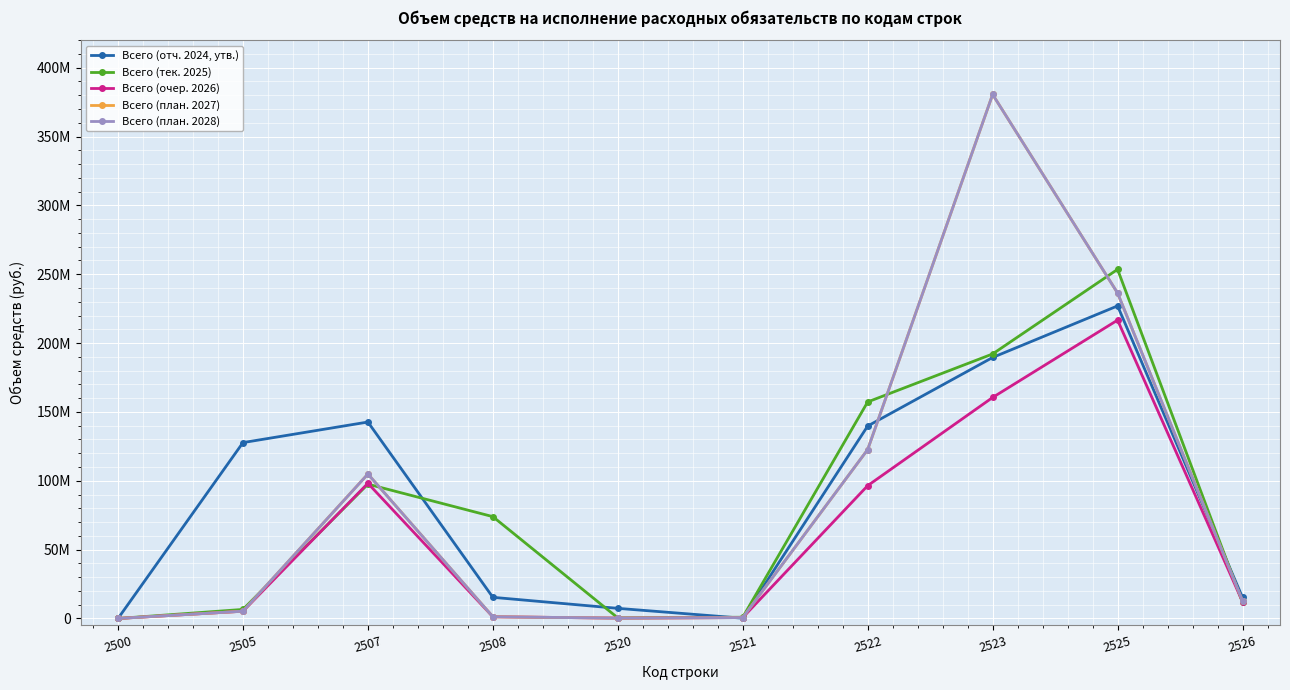

Rank the categories by Всего (отч. 2024, утв.) value from highest to lowest.

2525, 2523, 2507, 2522, 2505, 2508, 2526, 2520, 2521, 2500